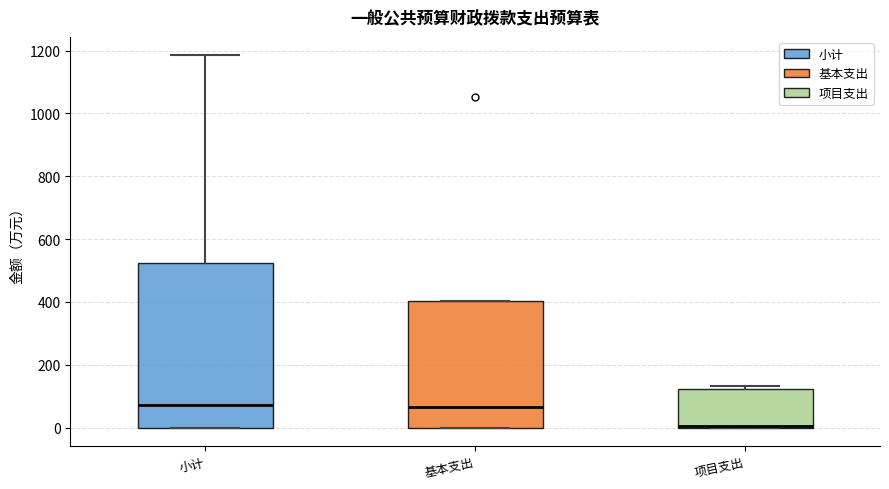

Where is the lower edge of the box for 小计 on the y-axis? The values are not printed on the chart, so give them approximately, as read against the axis.

0